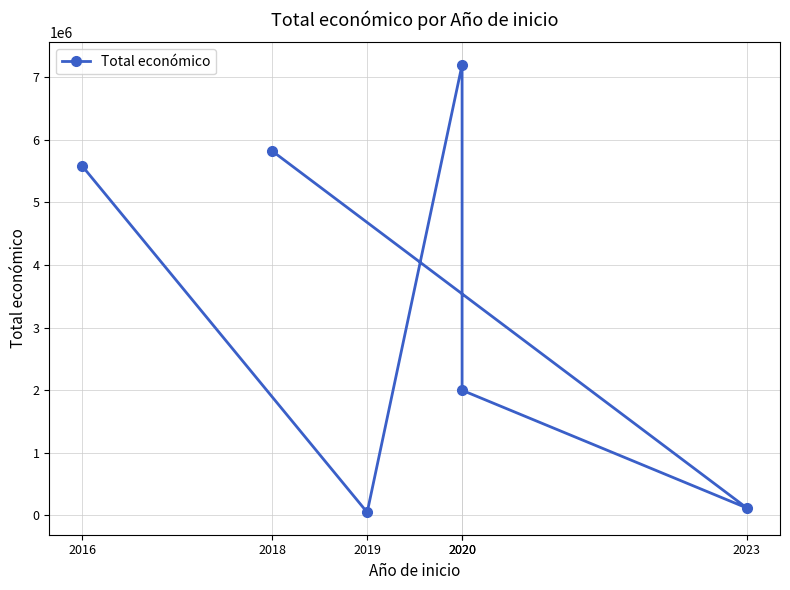

How many distinct data groups are displayed?

1